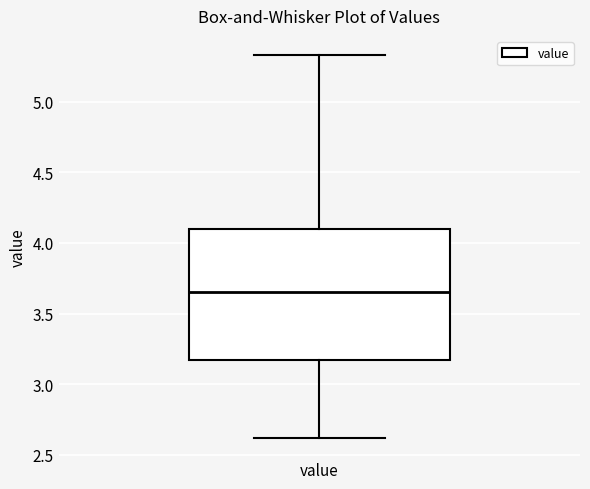

Where does the upper whisker of the box for value end on the y-axis? The values are not printed on the chart, so give them approximately, as read against the axis.

5.35